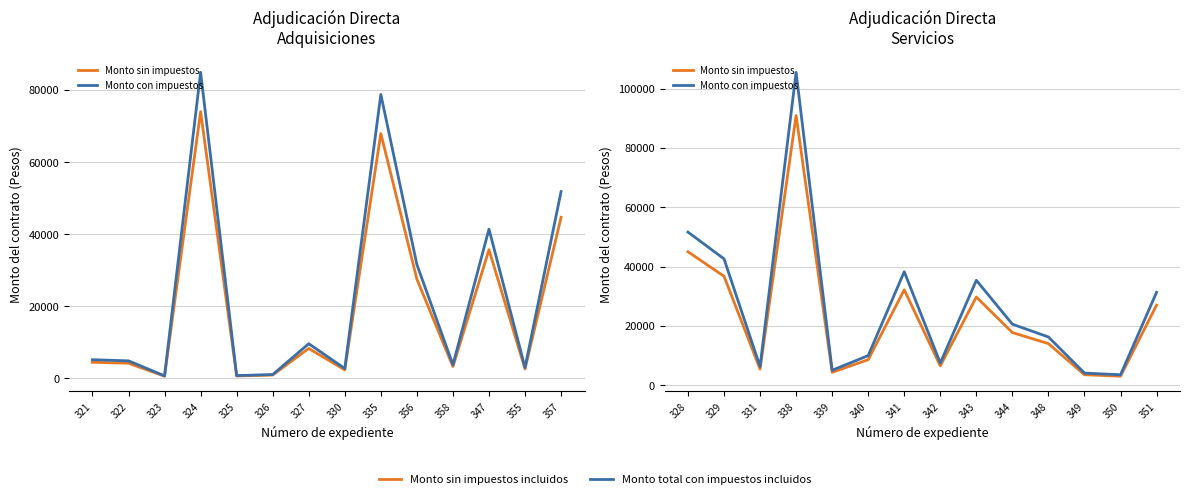

What is the label of the 10th point from the right?

325